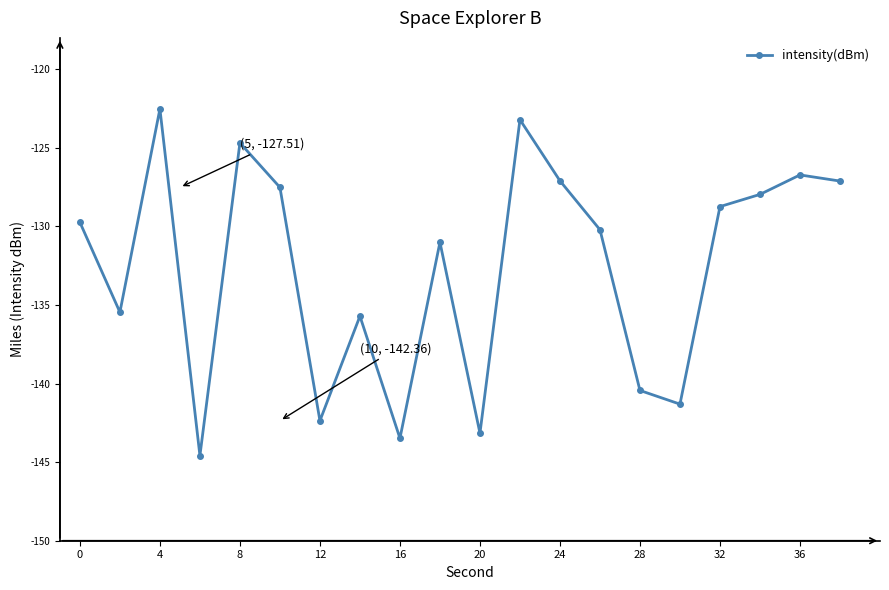

What is the value of the 2nd point from the left?

-135.5